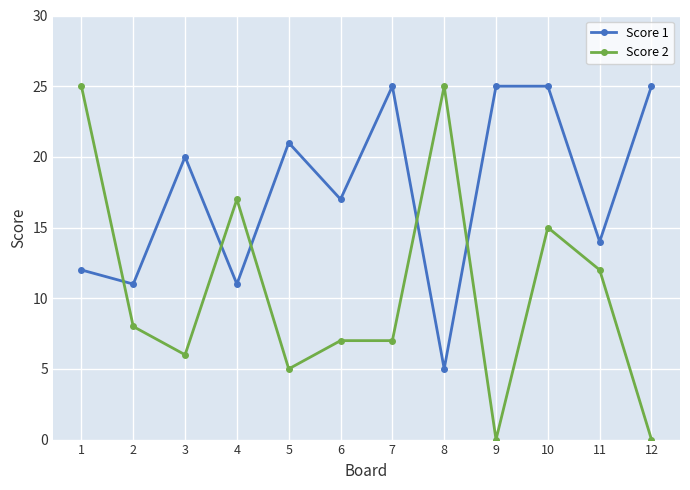

What are all the series names shown in the legend?

Score 1, Score 2